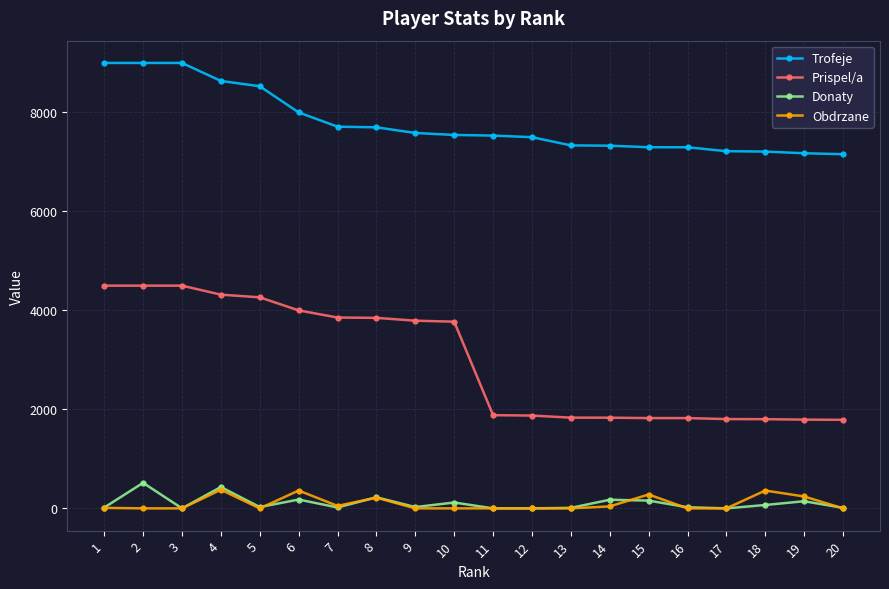

What is the lowest value of the Trofeje series?

7156